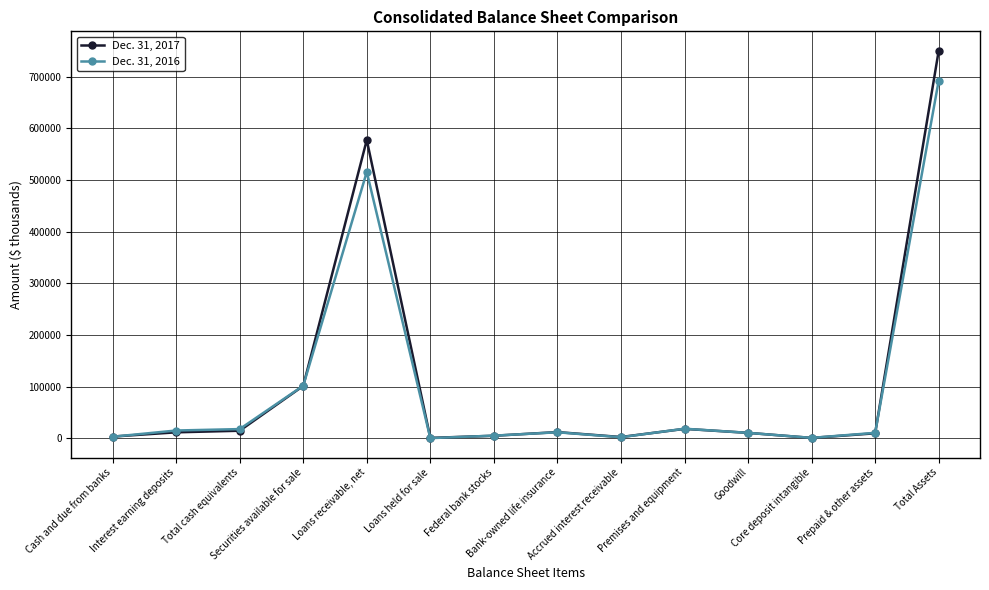

At which label does Dec. 31, 2017 reach its peak?

Total Assets